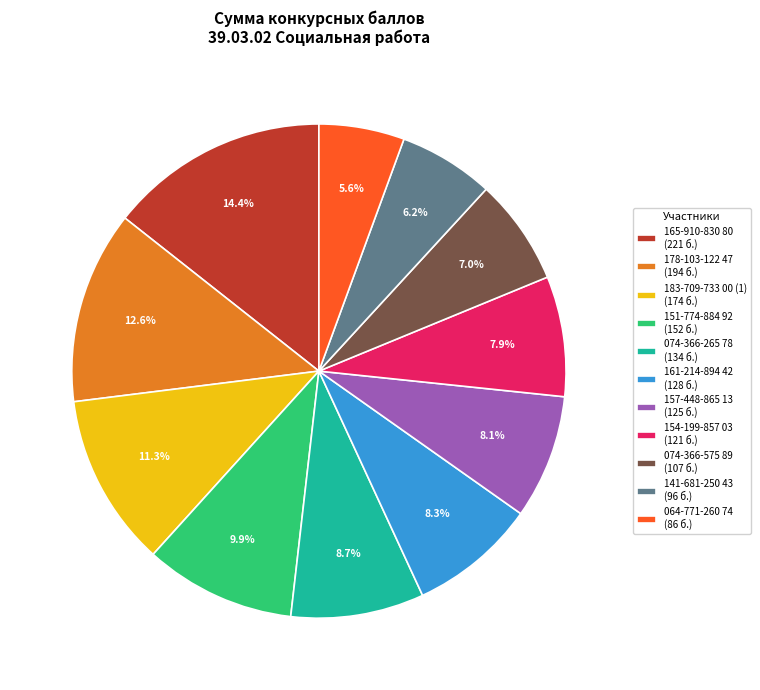

Which category has the smallest portion of the pie?

064-771-260 74